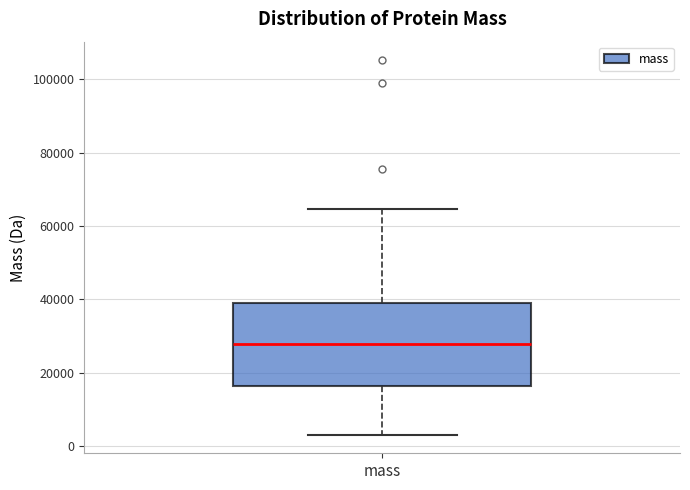

Where does the upper whisker of the box for mass end on the y-axis? The values are not printed on the chart, so give them approximately, as read against the axis.

64000